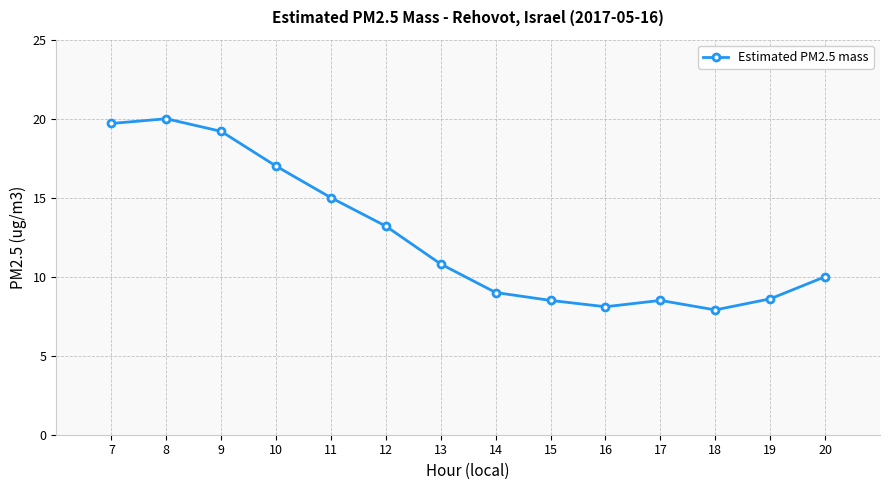

What value does the data have at 18?

7.9